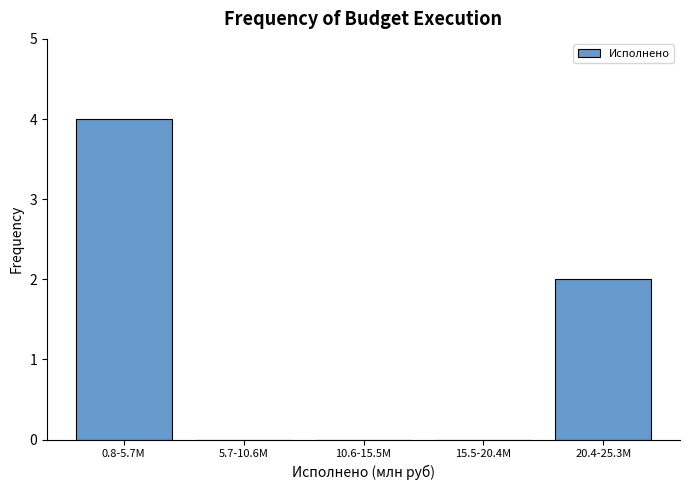

Reading right to left, transcribe all the data shown in this chart.

20.4-25.3M=2	15.5-20.4M=0	10.6-15.5M=0	5.7-10.6M=0	0.8-5.7M=4